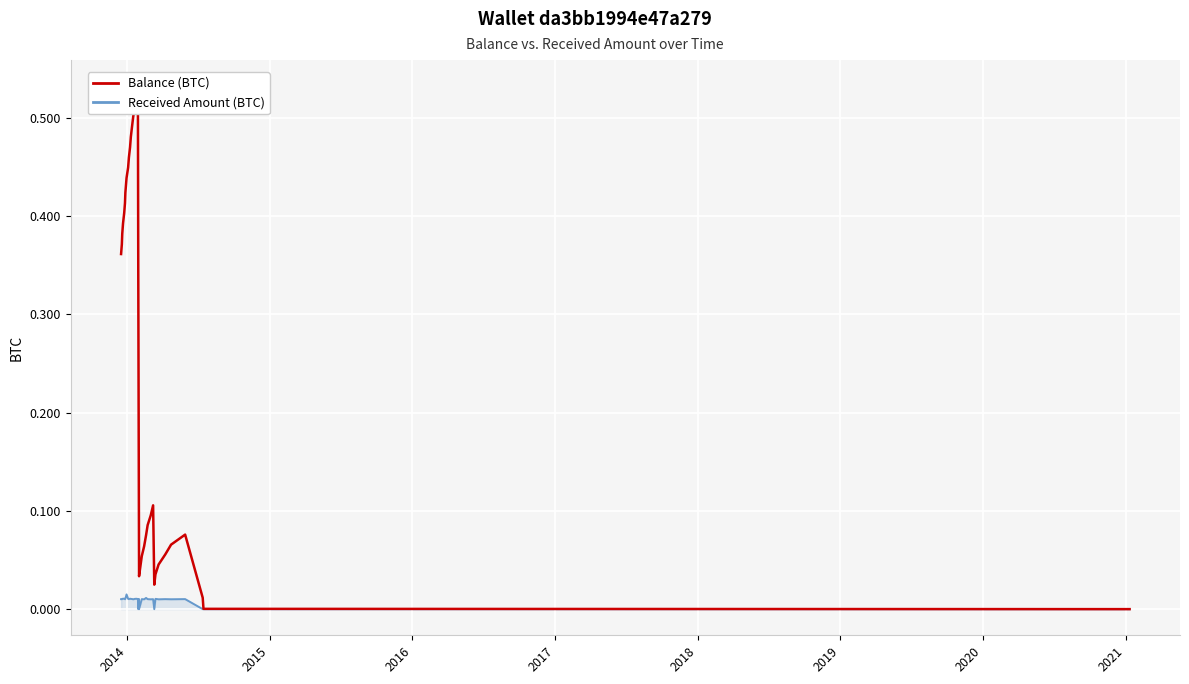

List the series in order of their overall mean, lowest first.

Received Amount (BTC), Balance (BTC)